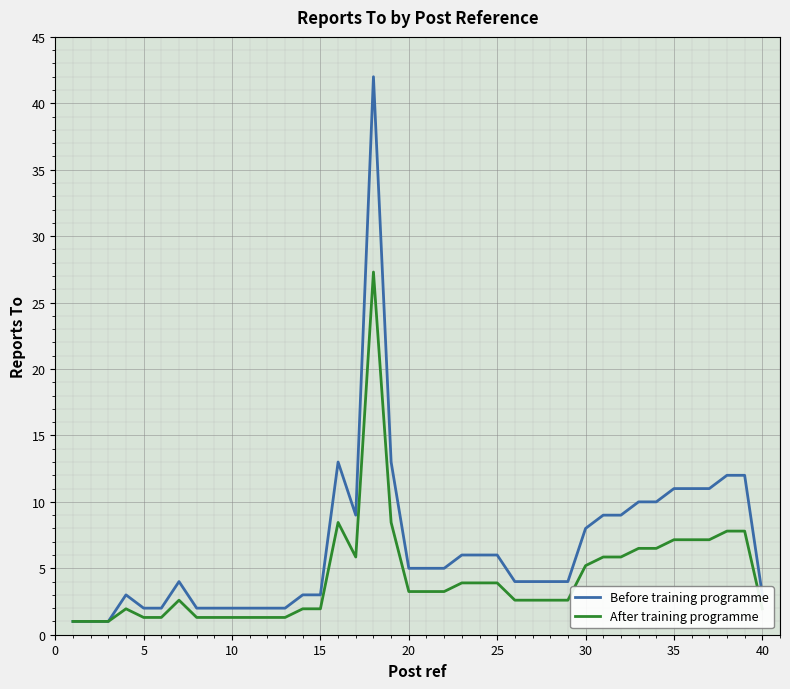

Rank the series by their maximum value, from highest to lowest.

Before training programme, After training programme